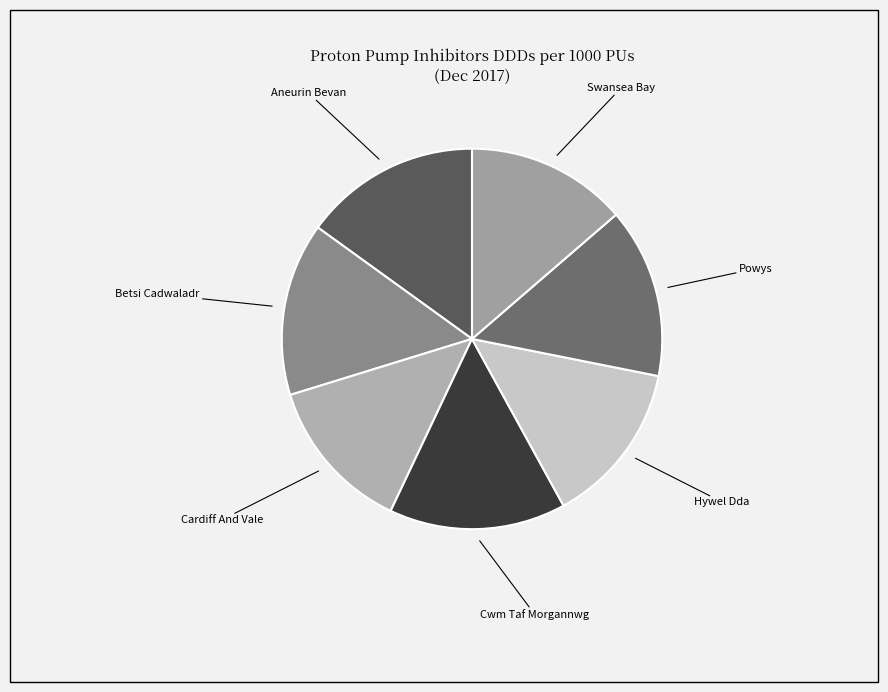

Count the number of slices in the pie.

7